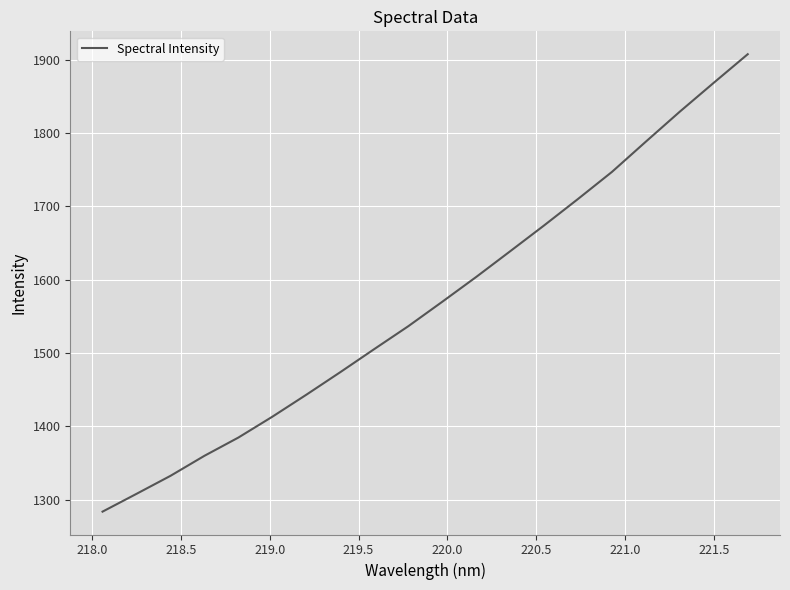

What is the difference between the maximum and minimum values?

623.5